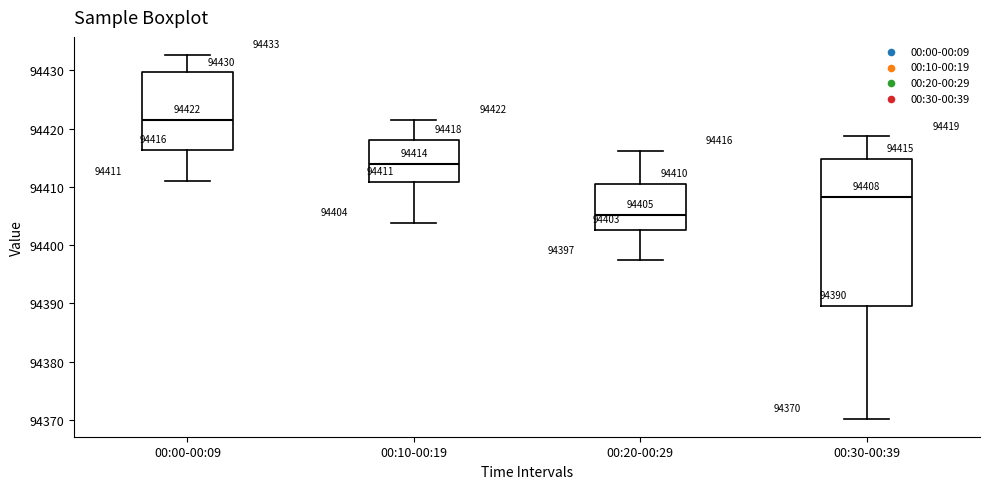

Comparing the boxes themselves (not the whiskers), which one is the tallest?

00:30-00:39